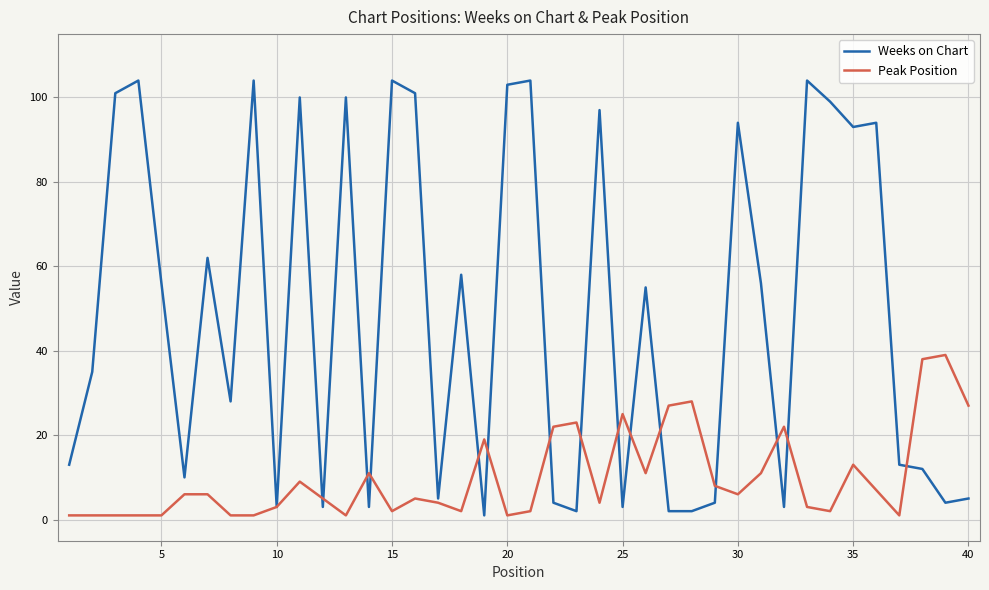

Which series has the largest total across all categories?

Weeks on Chart